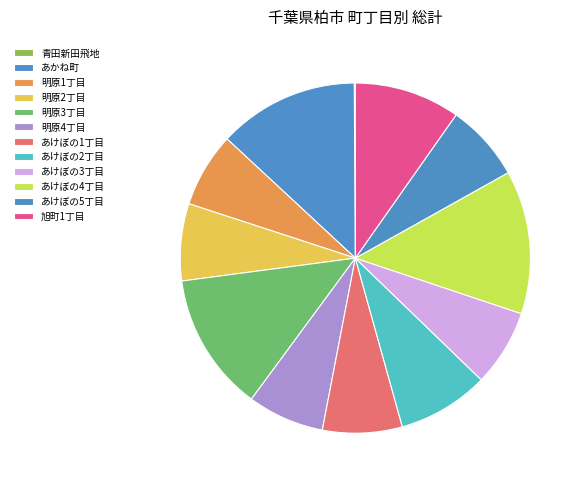

Is the sum of あけぼの3丁目 and 青田新田飛地 greater than half?

No